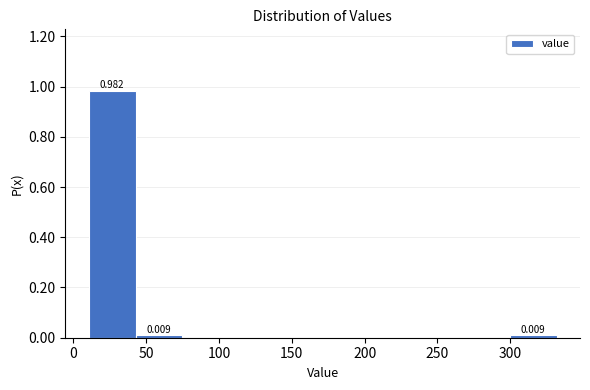

Which range on the x-axis has the tallest bar?

10 to 45